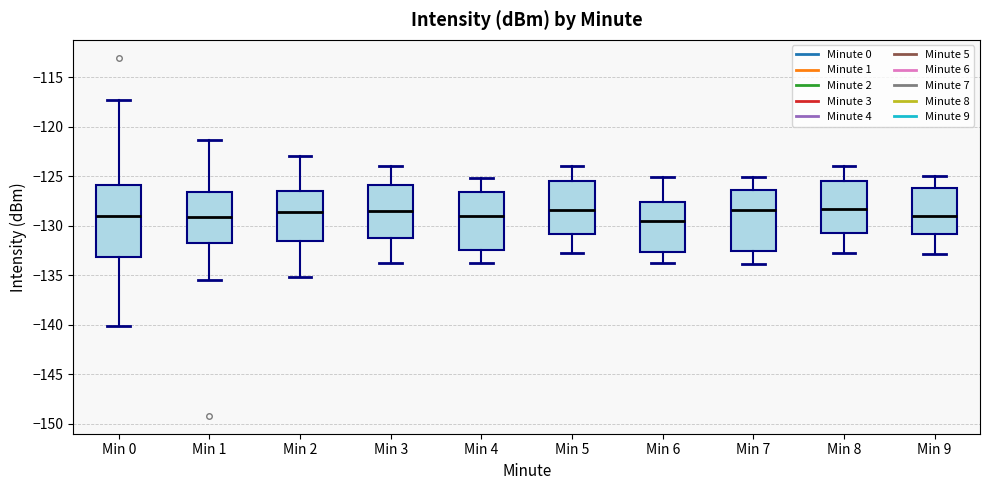

Reading left to right, read every box against the y-axis: the position of its median line, the range the box covers, and the ends of its whiskers. The values are not printed on the chart, so give them approximately, as read against the axis.

Min 0: median -129.0, box -133.0 to -126.0, whiskers -140.0 to -117.5
Min 1: median -129.0, box -131.5 to -126.5, whiskers -135.5 to -121.5
Min 2: median -128.5, box -131.5 to -126.5, whiskers -135.0 to -123.0
Min 3: median -128.5, box -131.0 to -126.0, whiskers -134.0 to -124.0
Min 4: median -129.0, box -132.5 to -126.5, whiskers -134.0 to -125.0
Min 5: median -128.5, box -131.0 to -125.5, whiskers -133.0 to -124.0
Min 6: median -129.5, box -132.5 to -127.5, whiskers -134.0 to -125.0
Min 7: median -128.5, box -132.5 to -126.5, whiskers -134.0 to -125.0
Min 8: median -128.5, box -131.0 to -125.5, whiskers -133.0 to -124.0
Min 9: median -129.0, box -131.0 to -126.0, whiskers -133.0 to -125.0